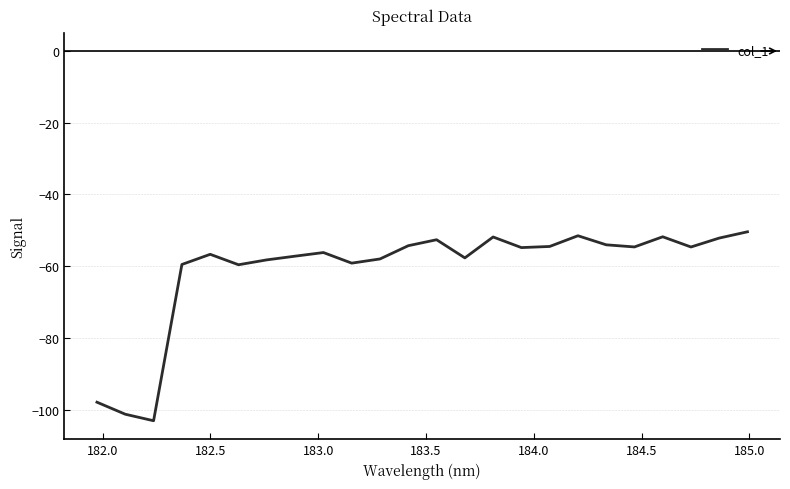

What is the smallest value displayed?

-103.1